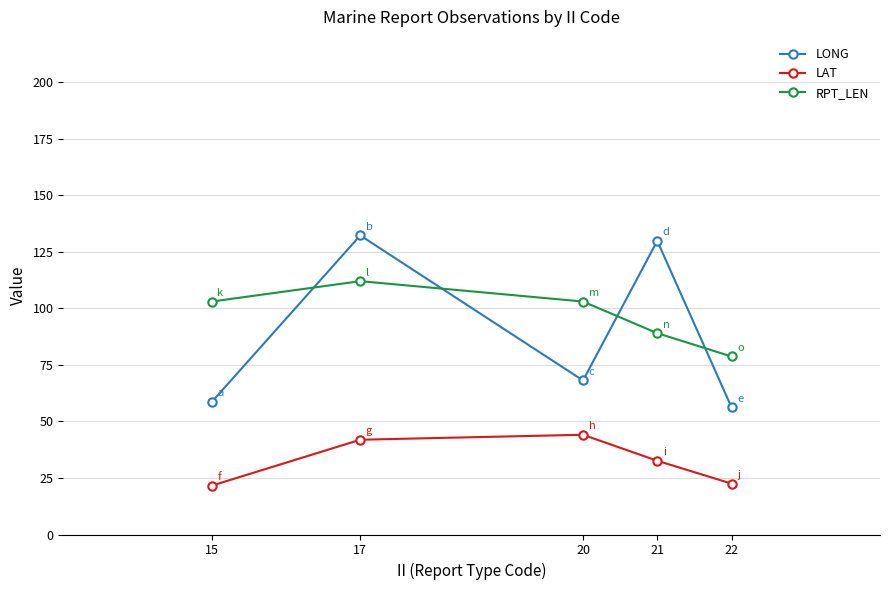

At how many categories does at least one series exceed 39?

5